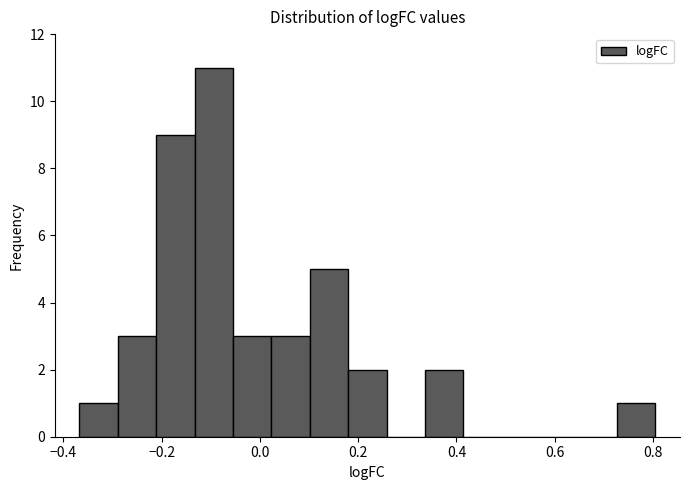

Around what value on the x-axis is the tallest bar? Give the approximate position of its centre, as read against the axis.

-0.10